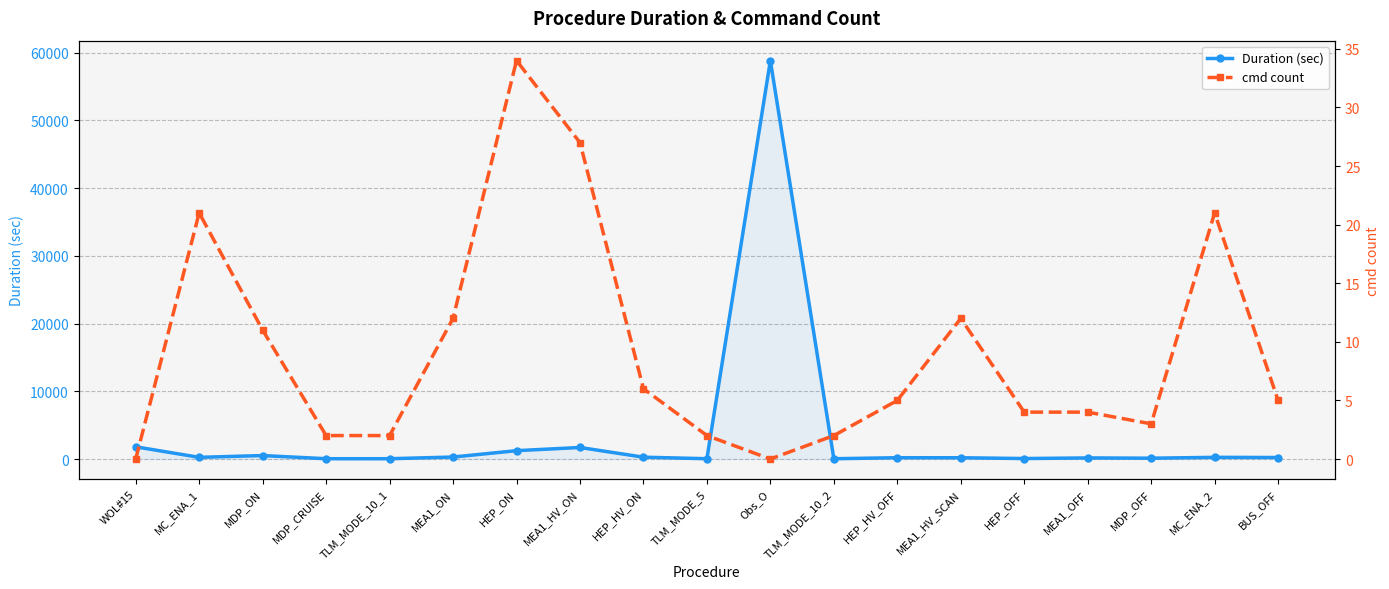

At which label does Duration (sec) first exceed 220?

WOL#15